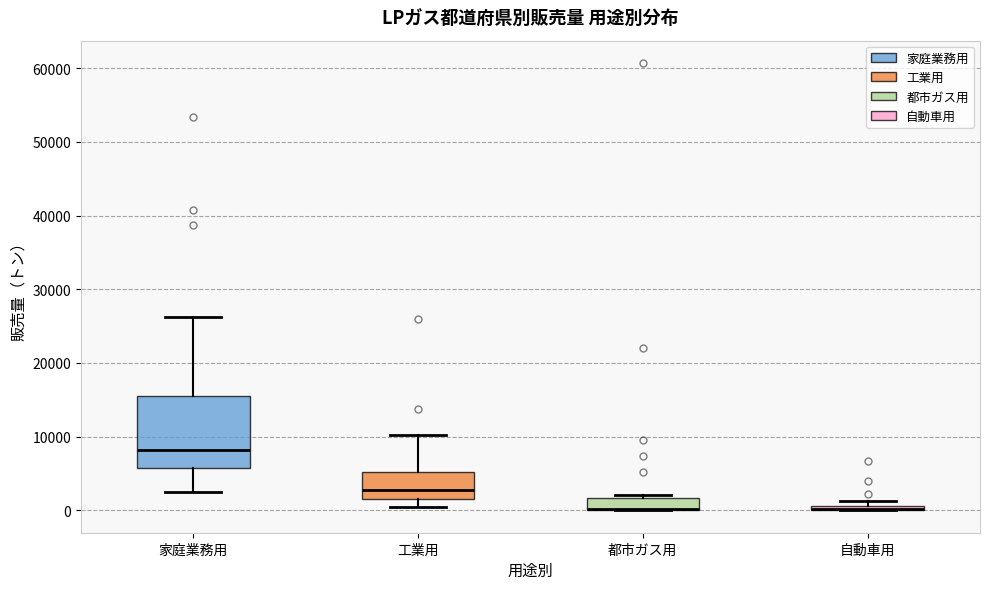

Comparing the boxes themselves (not the whiskers), which one is the tallest?

家庭業務用